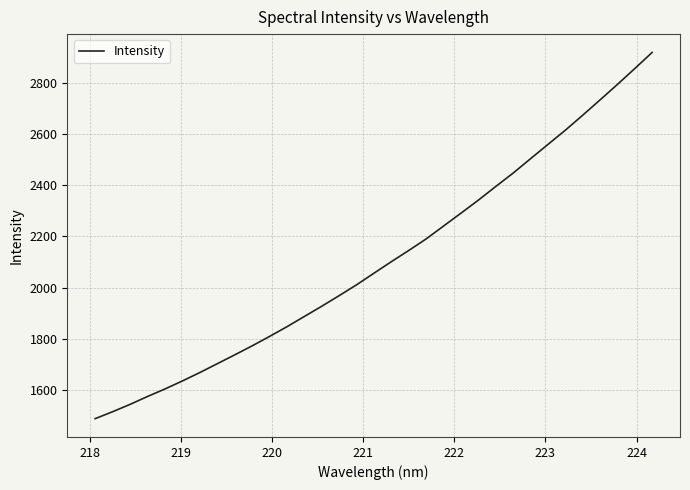

What is the smallest value displayed?

1489.6